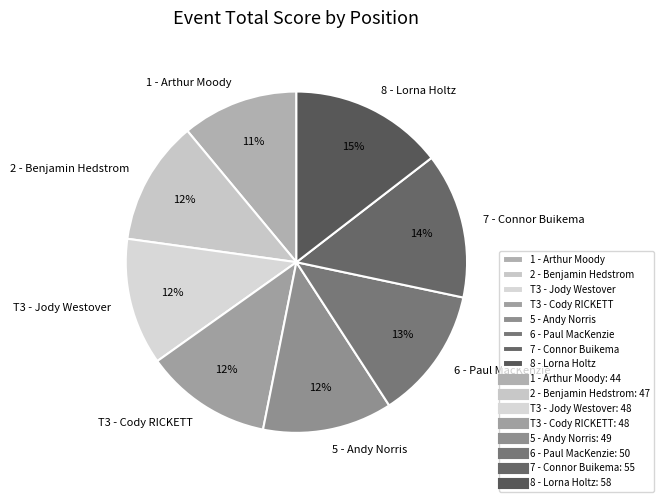

To the nearest percent, what portion does 2 - Benjamin Hedstrom represent?

12%